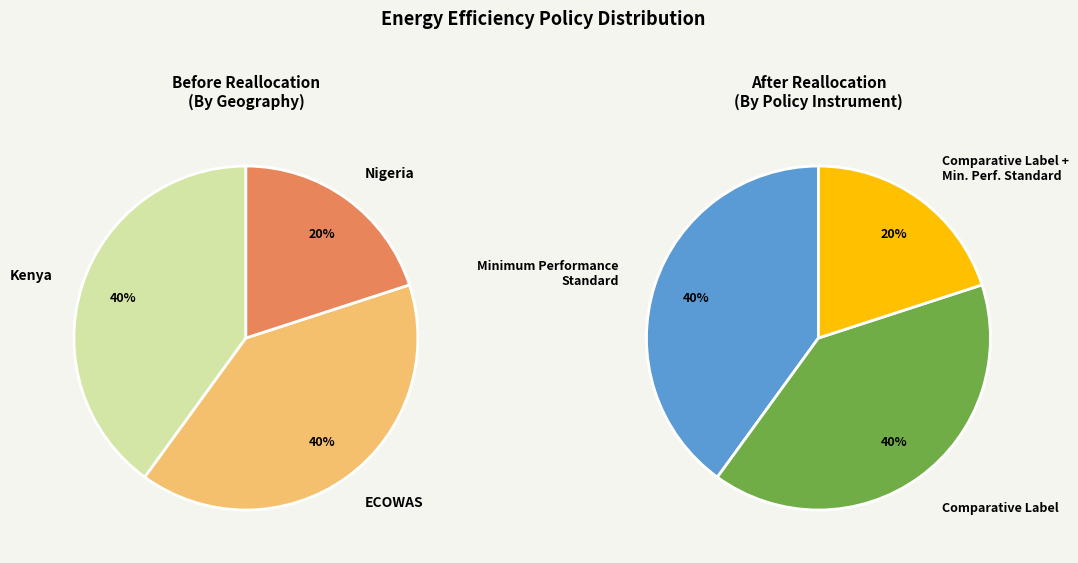

Which slice is the largest?

ECOSTAND 071-1:2017EE
(ECOWAS)